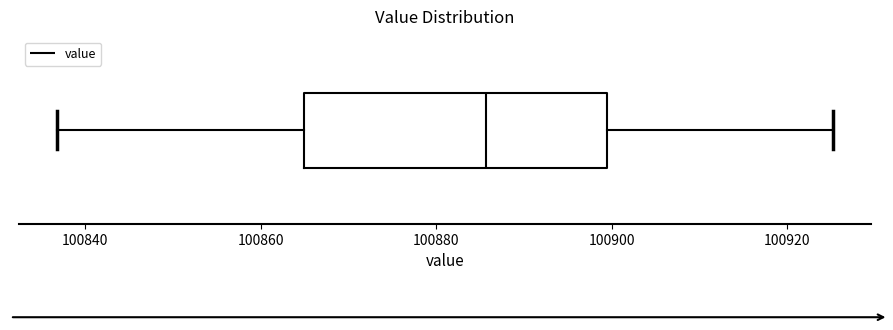

Where is the left edge of the box on the x-axis? The values are not printed on the chart, so give them approximately, as read against the axis.

100864